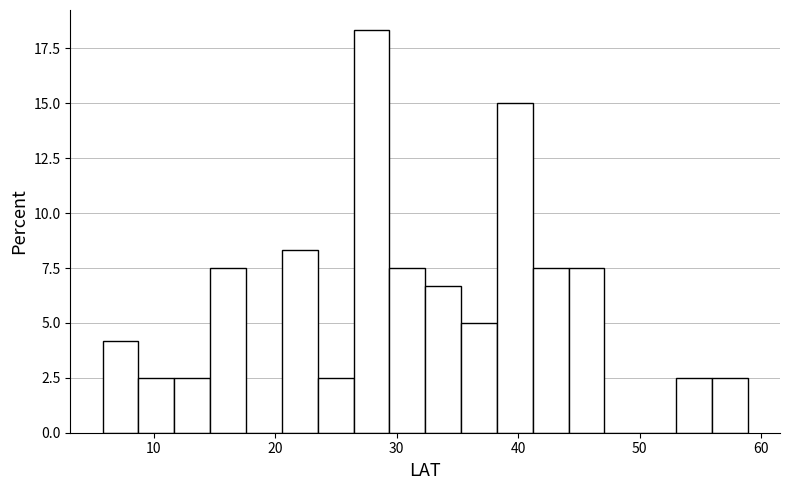

Around what value on the x-axis is the tallest bar? Give the approximate position of its centre, as read against the axis.

28